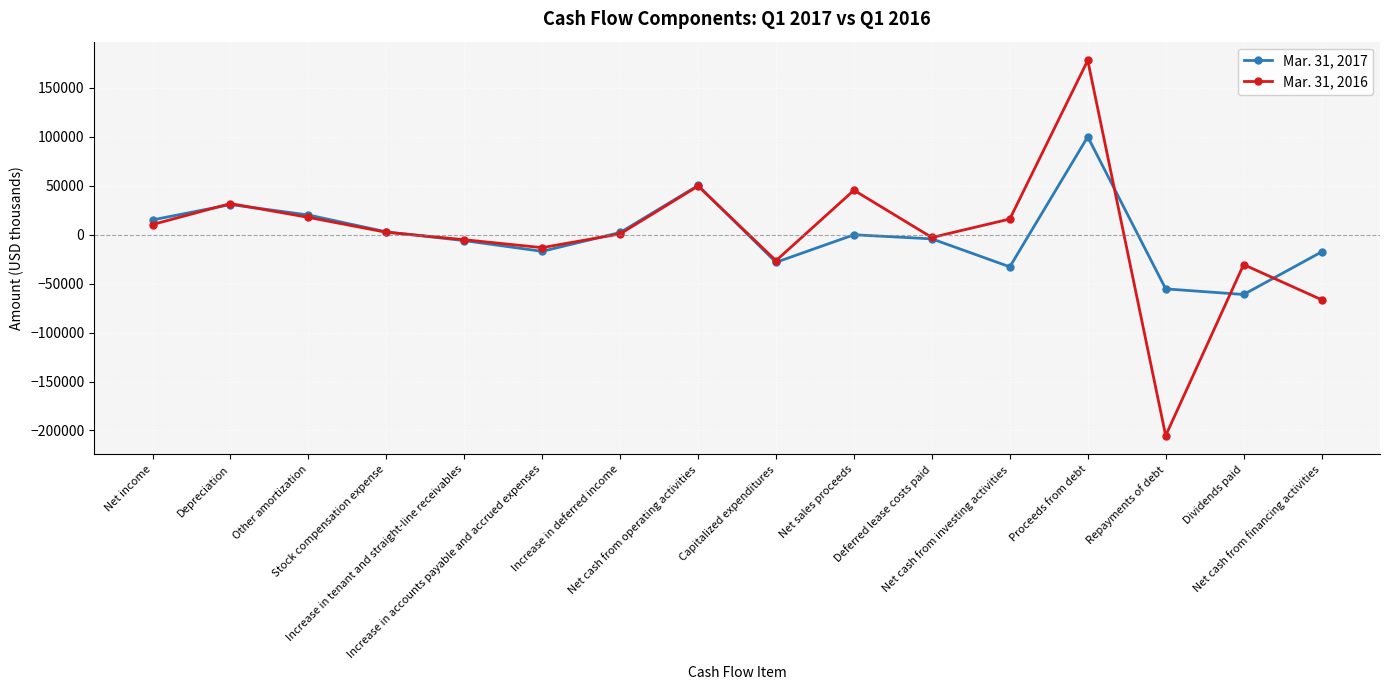

At which label does Mar. 31, 2016 reach its peak?

Proceeds from debt